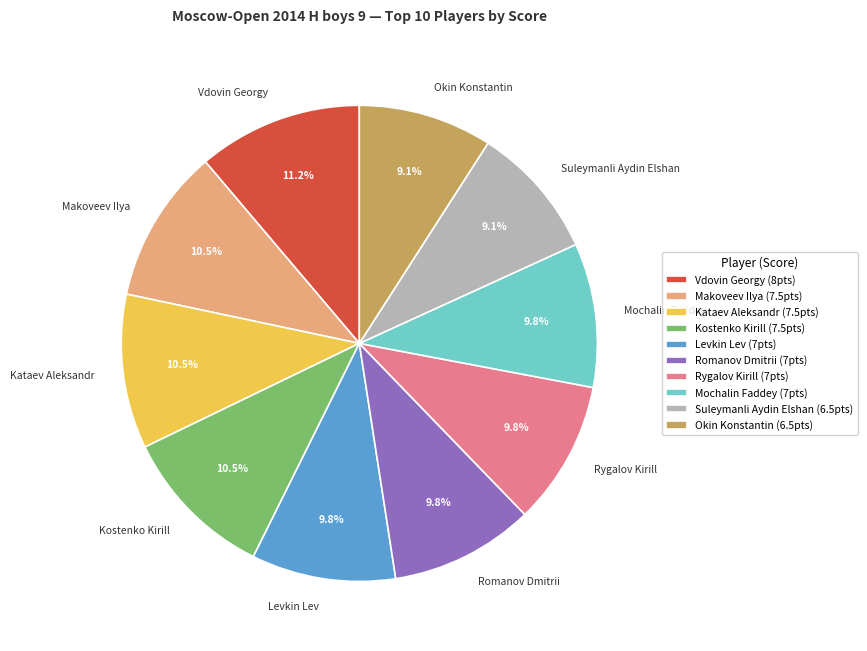

Between Vdovin Georgy and Mochalin Faddey, which is larger?

Vdovin Georgy